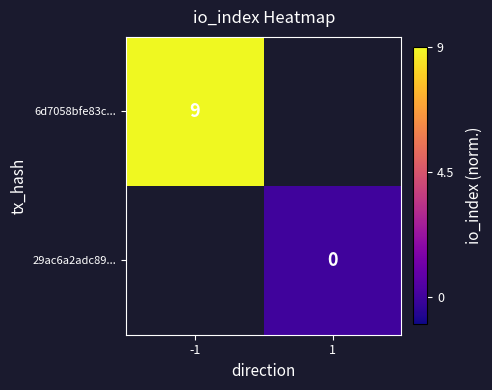

Is the value of 29ac6a2adc89... at 1 greater than the value of 6d7058bfe83c... at -1?

No